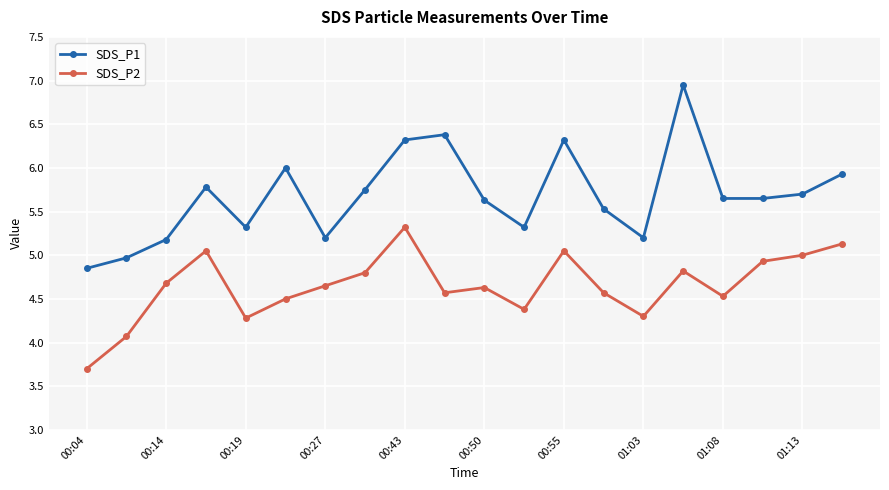

How many values in the SDS_P1 series are below 5?

2